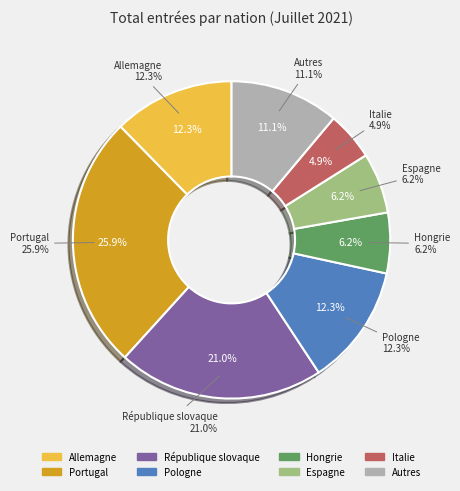

Count the number of slices in the pie.

8